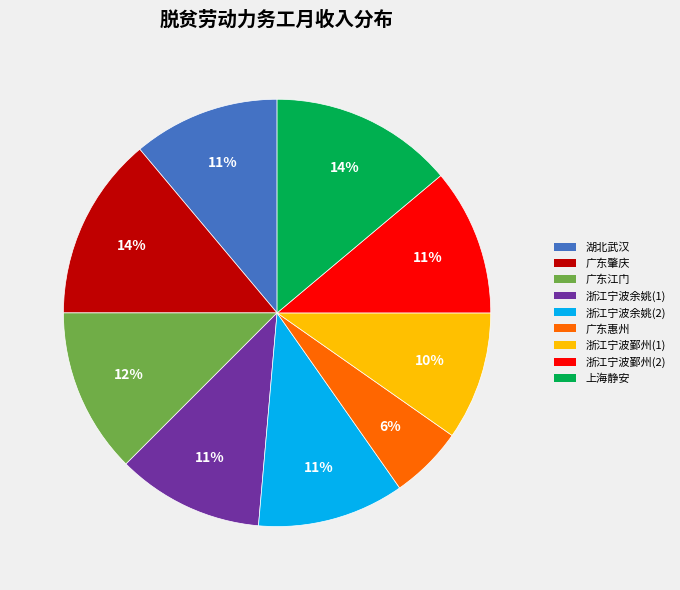

To the nearest percent, what is the difference between the largest and smallest slice percentages?

8%